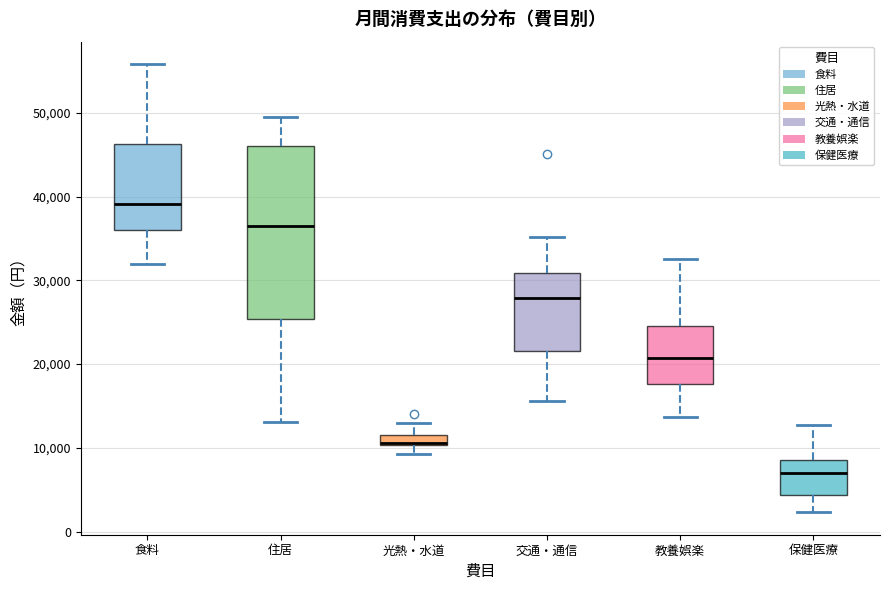

Where does the upper whisker of the box for 保健医療 end on the y-axis? The values are not printed on the chart, so give them approximately, as read against the axis.

13000